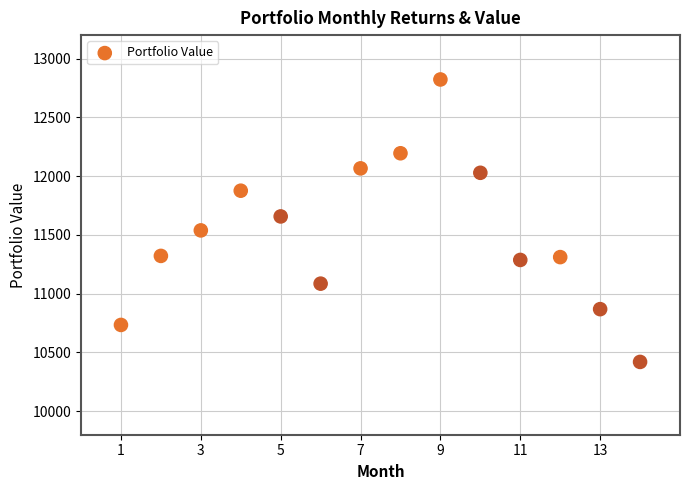

What Y value in the scatter plot is closest to 11620?

11657.3